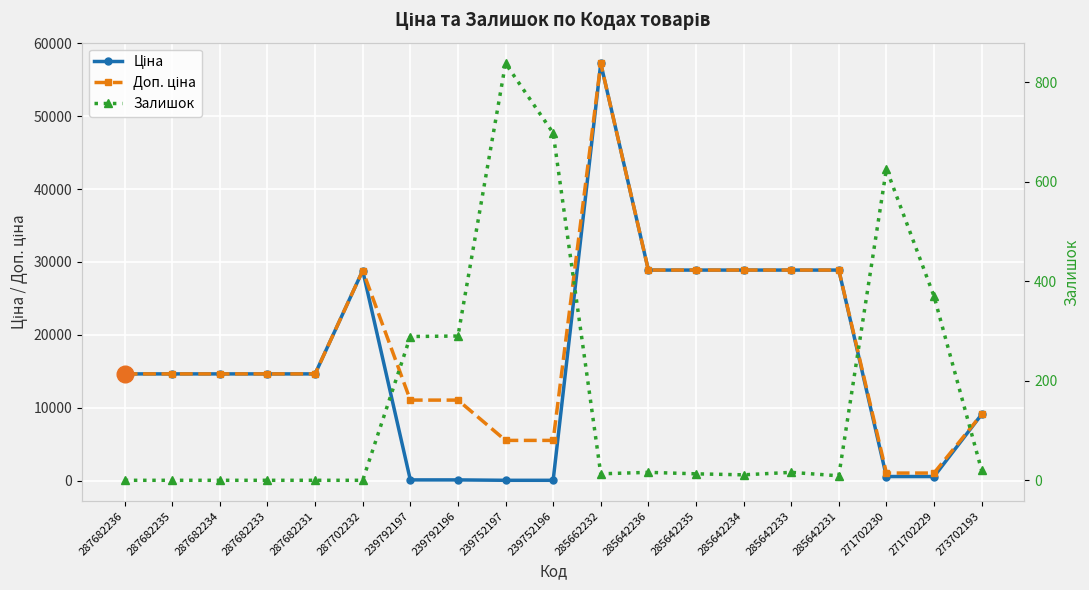

True or false: Ціна has a value of 14649.6 at 287682235.

True